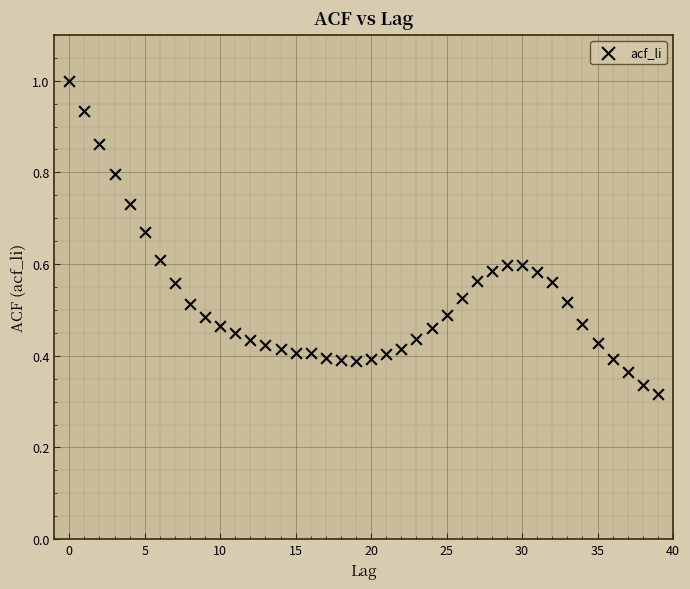

How many points are shown in the scatter plot?

40